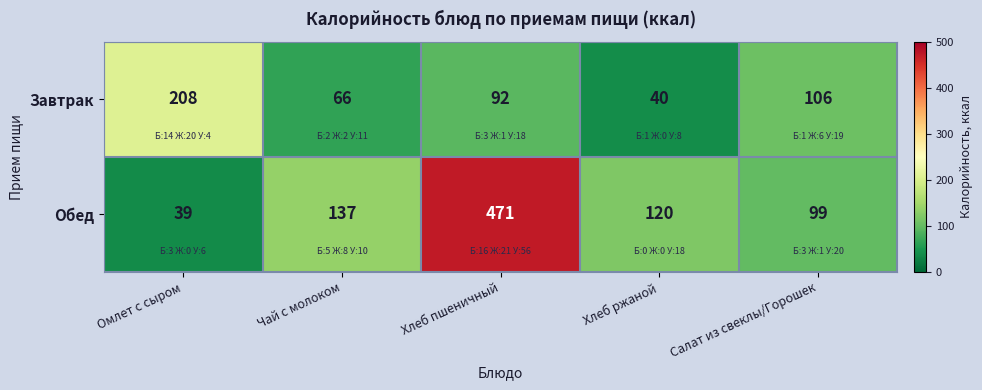

How many data points does each series have?

5